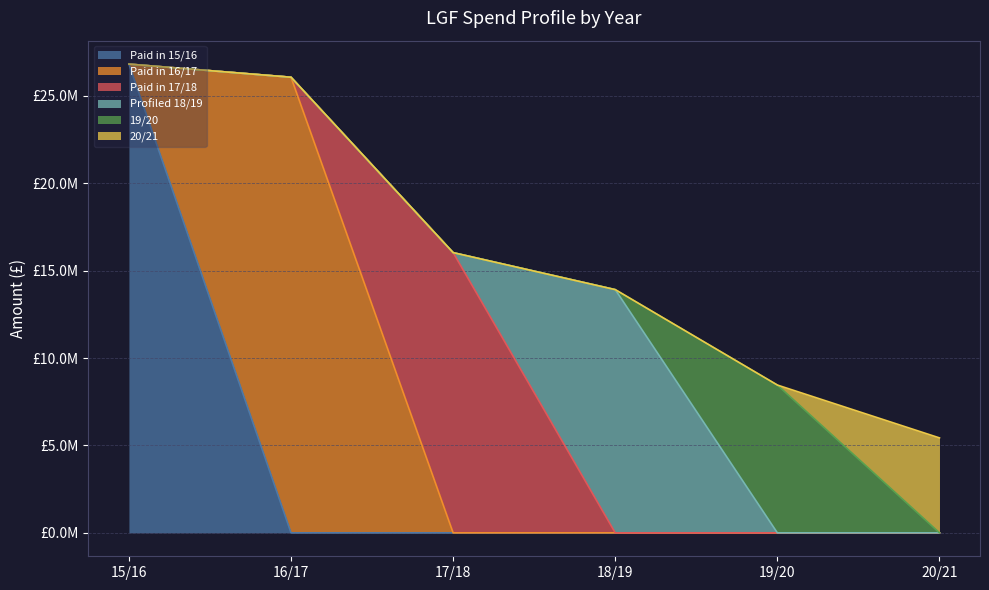

Is it true that Profiled 18/19 equals 5770984.1 at 15/16?

False